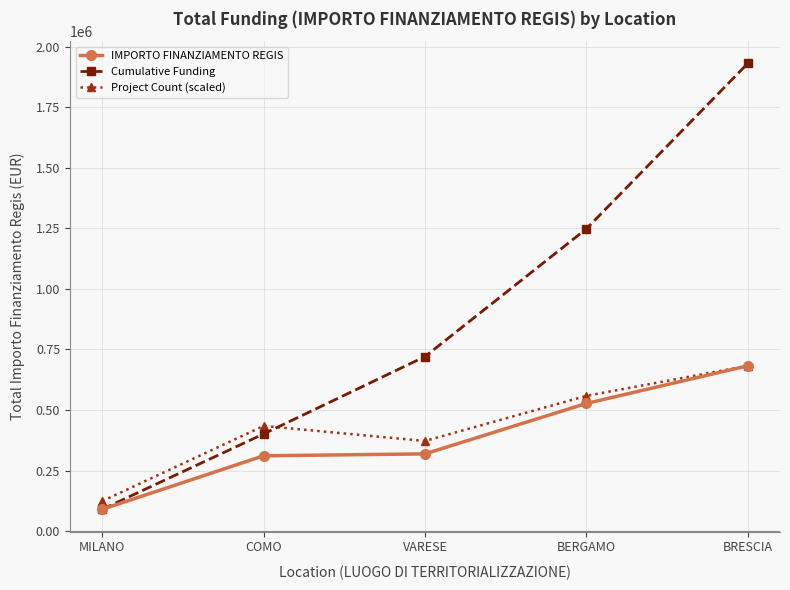

What is the difference between the maximum and minimum values in the Cumulative Funding series?

1839885.1